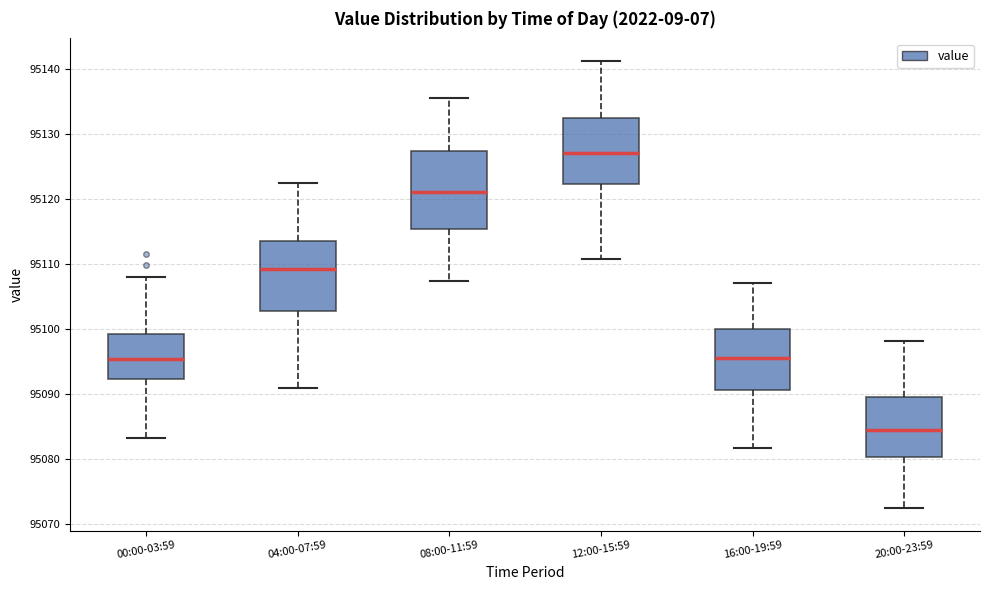

Where does the lower whisker of the box for 00:00-03:59 end on the y-axis? The values are not printed on the chart, so give them approximately, as read against the axis.

95083